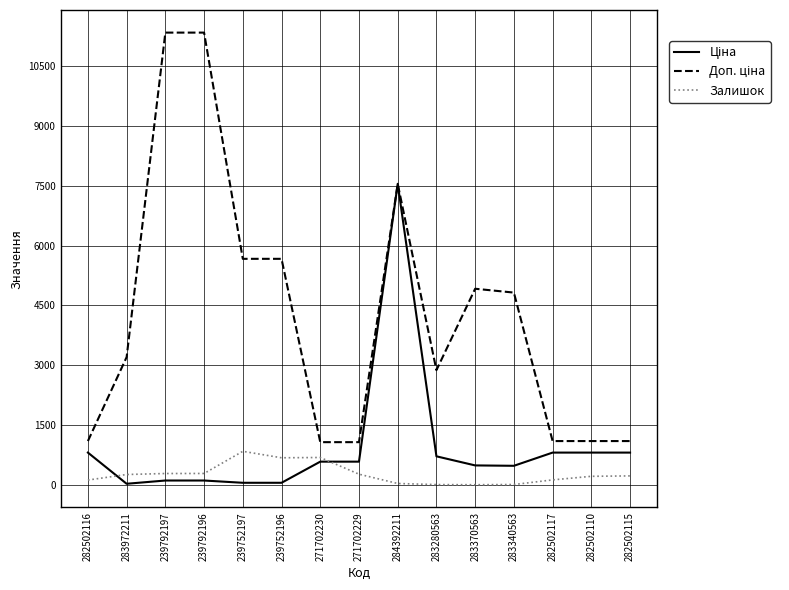

What is the greatest value displayed?

11334.0